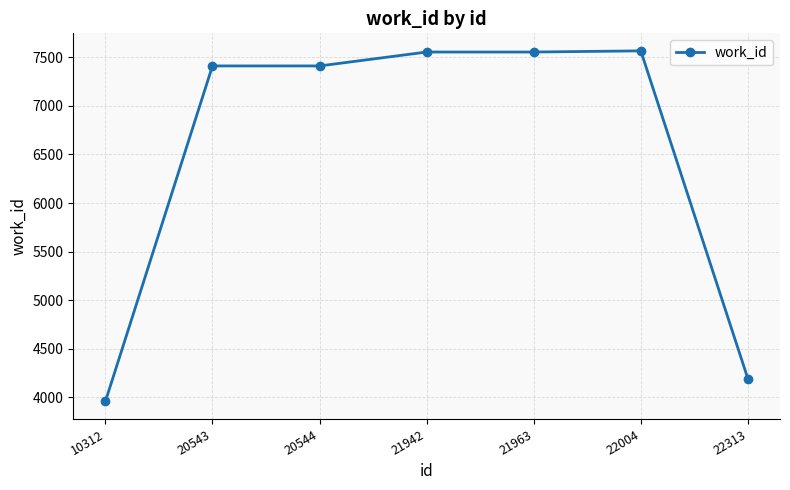

How many data points are less than 7410?

2